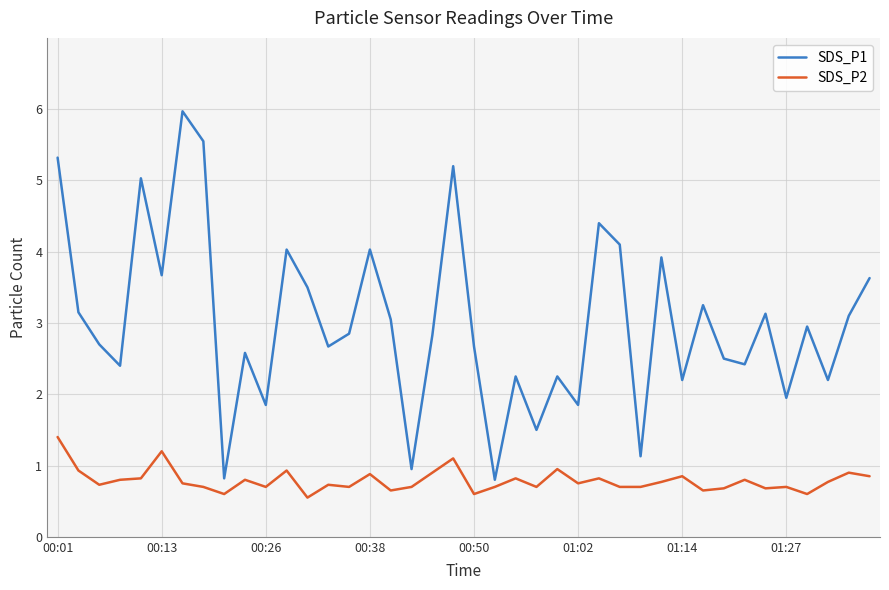

Which series has the largest range (max minus min)?

SDS_P1